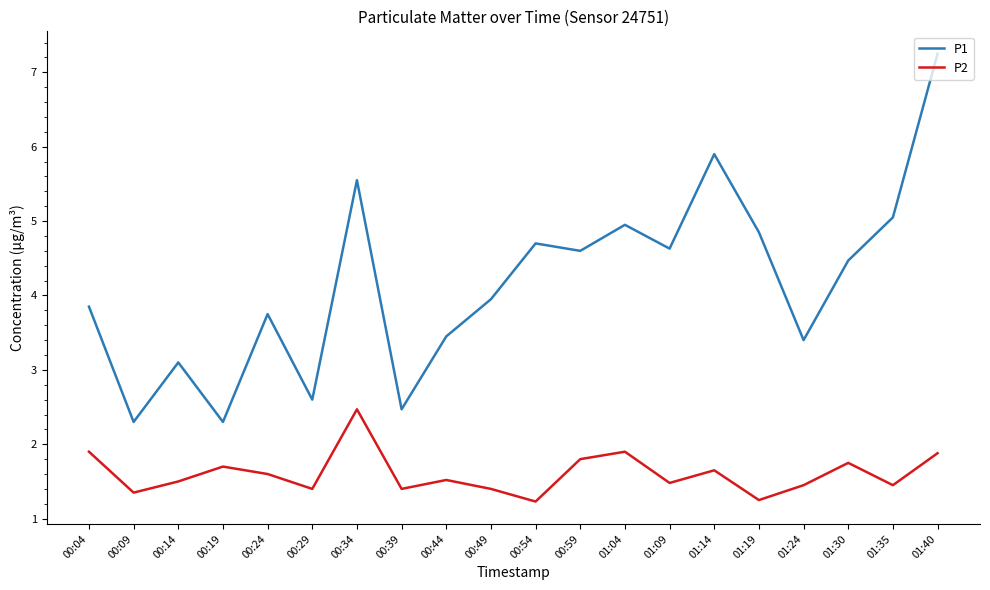

At which label does P2 reach its peak?

00:34